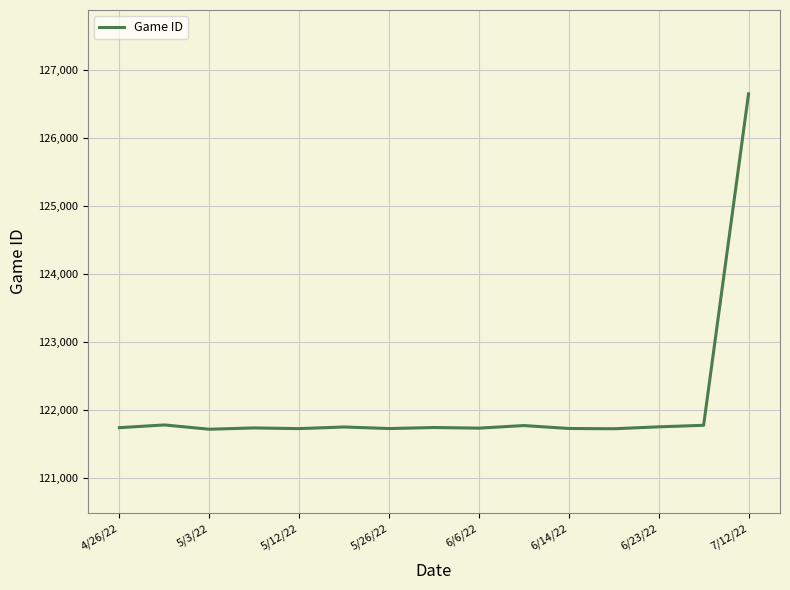

What is the minimum value shown in the chart?

121718